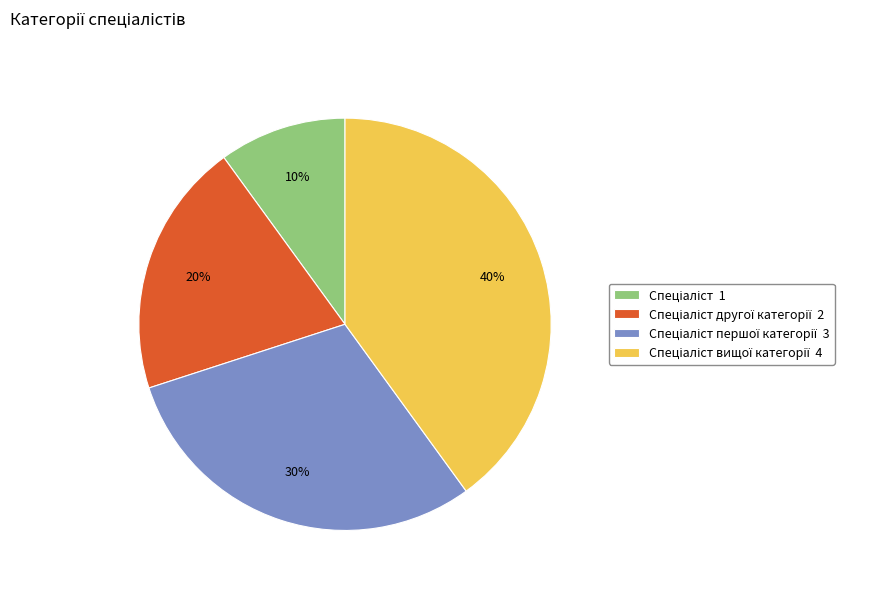

Does any single category account for the majority?

No